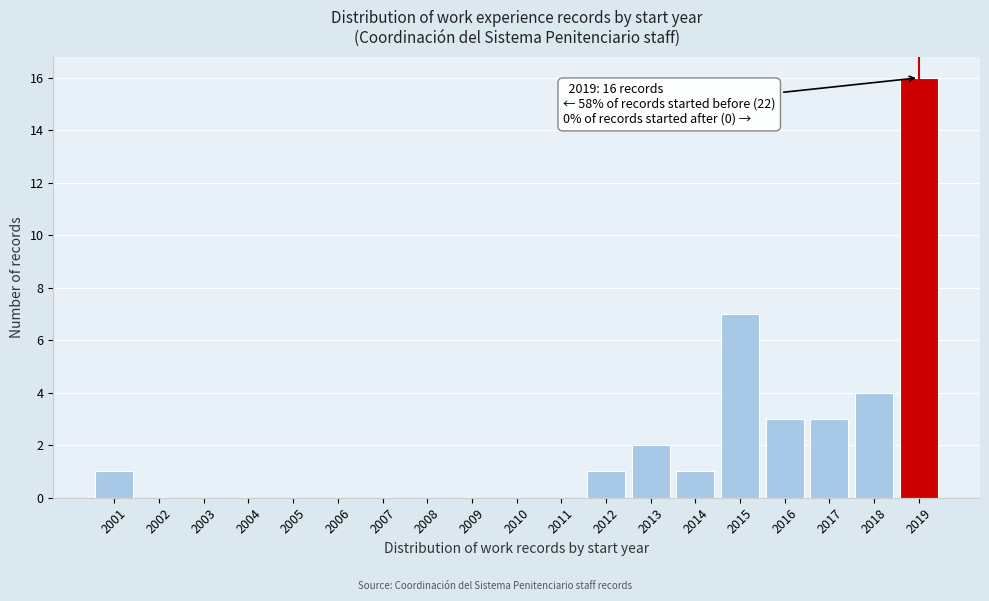

Reading right to left, extract all data points from this chart.

2019=16	2018=4	2017=3	2016=3	2015=7	2014=1	2013=2	2012=1	2011=0	2010=0	2009=0	2008=0	2007=0	2006=0	2005=0	2004=0	2003=0	2002=0	2001=1